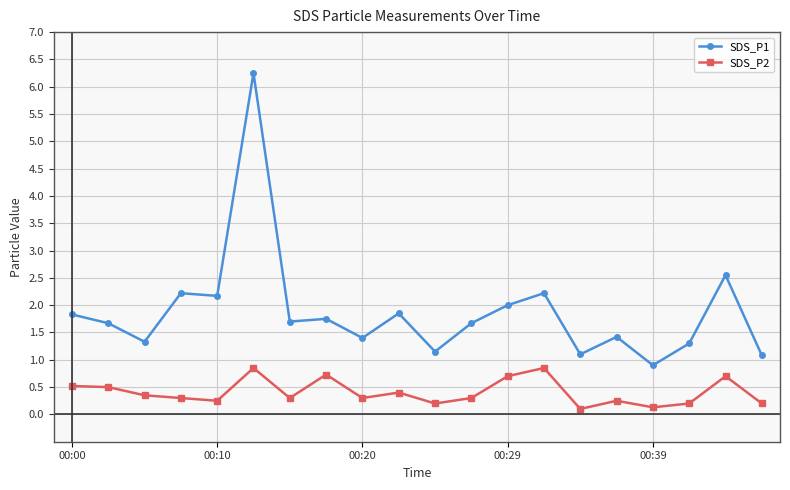

True or false: SDS_P1 has more than 1 points higher than both neighbors.

True